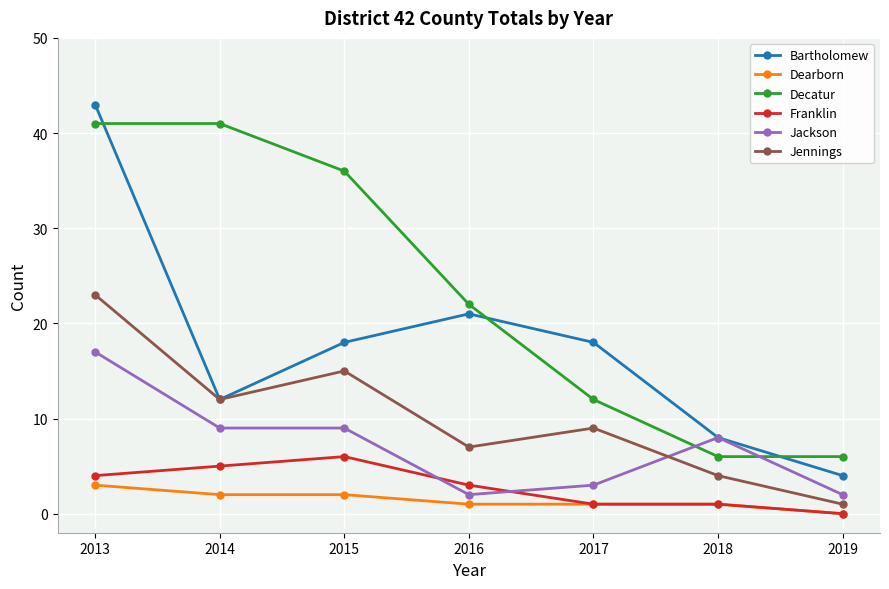

Count the Dearborn values in the range 1 to 2.

5